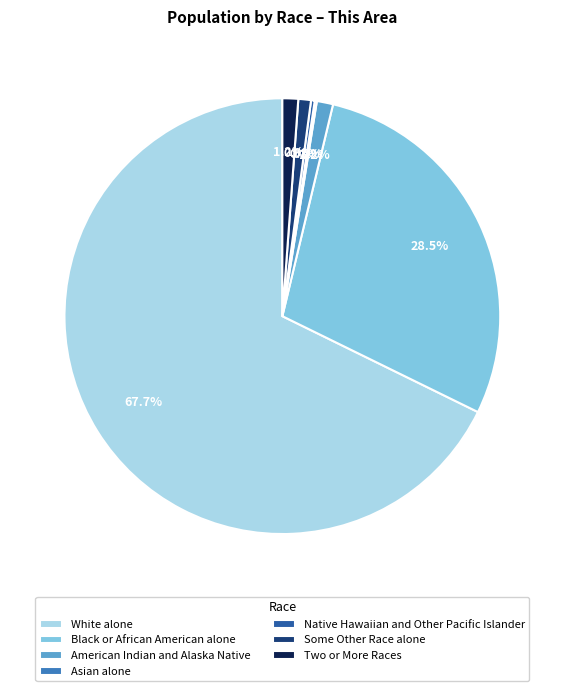

Which slice represents more than half of the pie?

White alone